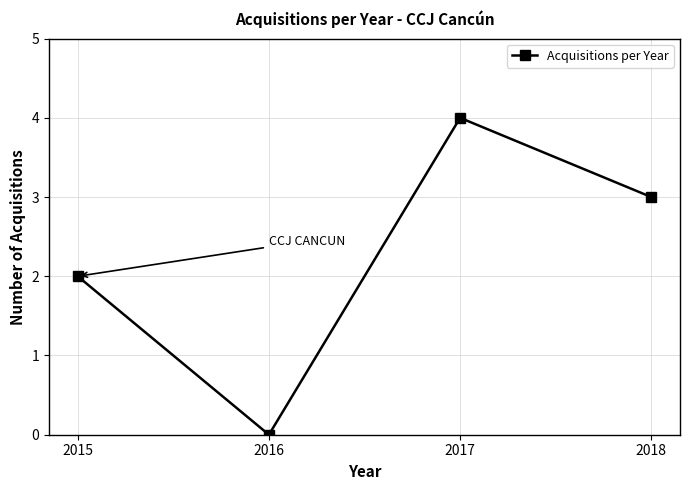

Is it true that the value at 2017 is 2?

False